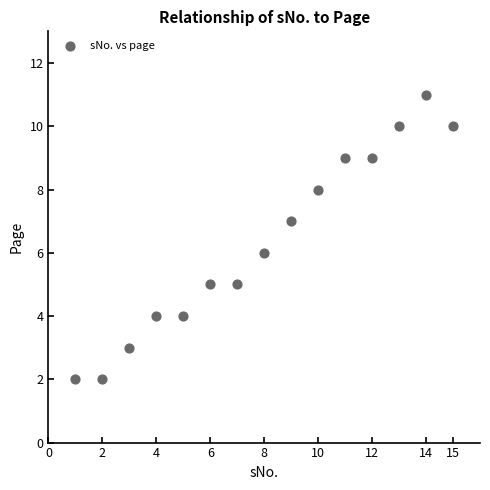

What is the range of Y values (max minus min)?

9